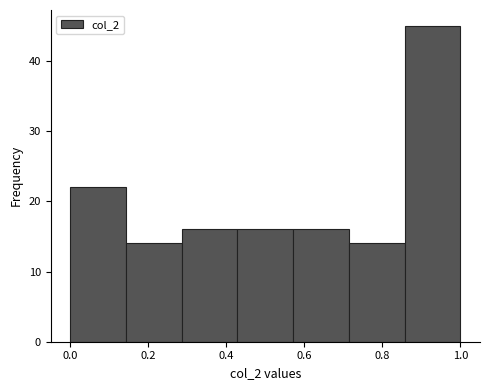

Reading left to right, transcribe this chart: for each bar, give the range it covers on the x-axis and its height. Neither the bar edges nor the heights are printed on the chart, so give them approximately, as read against the axes.

0.00 to 0.14: 22
0.14 to 0.28: 14
0.28 to 0.42: 16
0.42 to 0.58: 16
0.58 to 0.72: 16
0.72 to 0.86: 14
0.86 to 1.00: 45